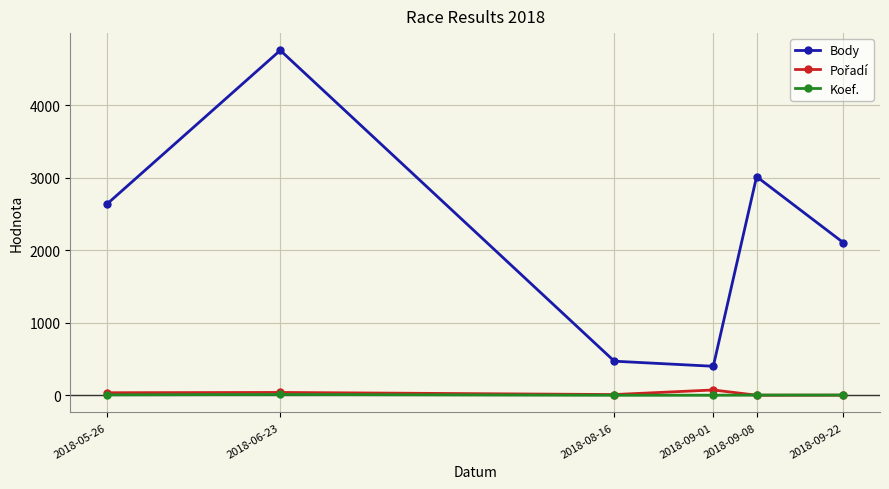

Which series has the widest spread of values?

Body